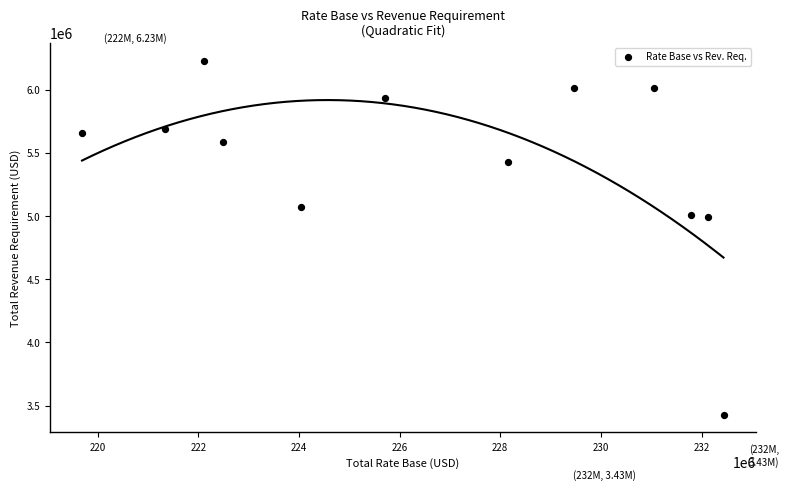

What is the average Y value?

5422119.8